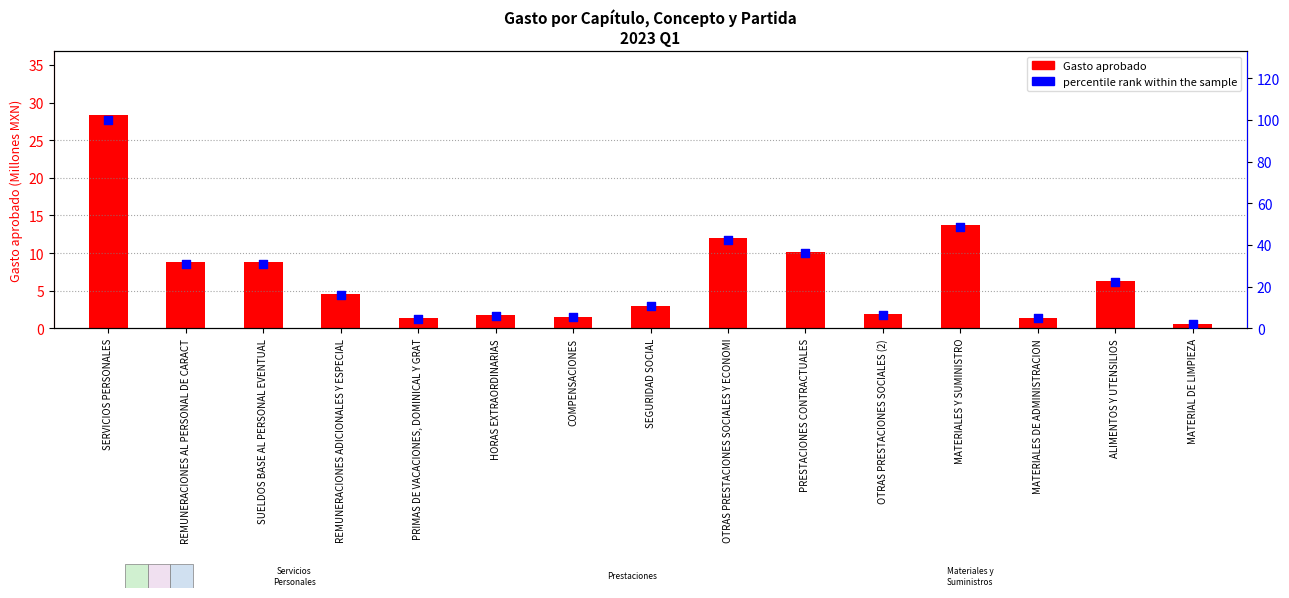

Which series contains the highest Y value?

percentile rank within the sample